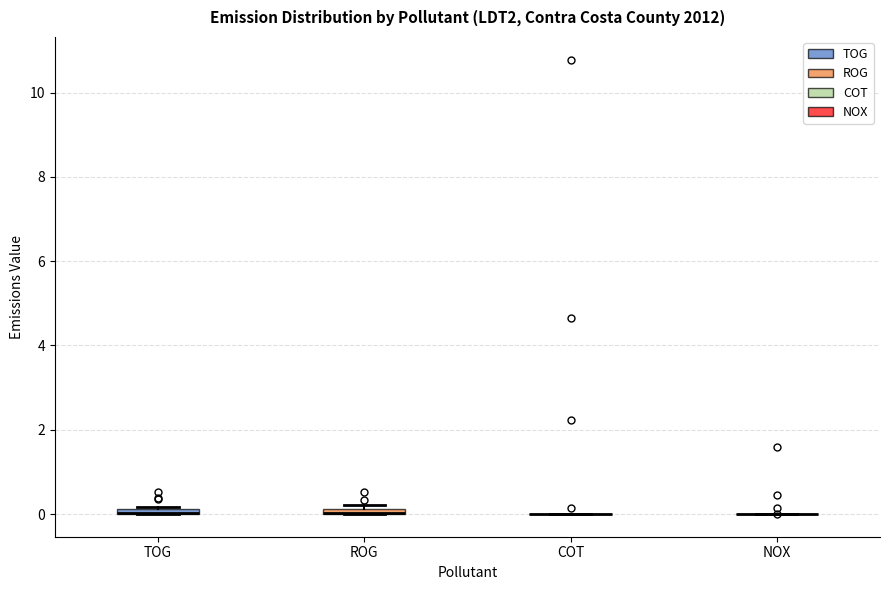

Where is the lower edge of the box for ROG on the y-axis? The values are not printed on the chart, so give them approximately, as read against the axis.

0.0